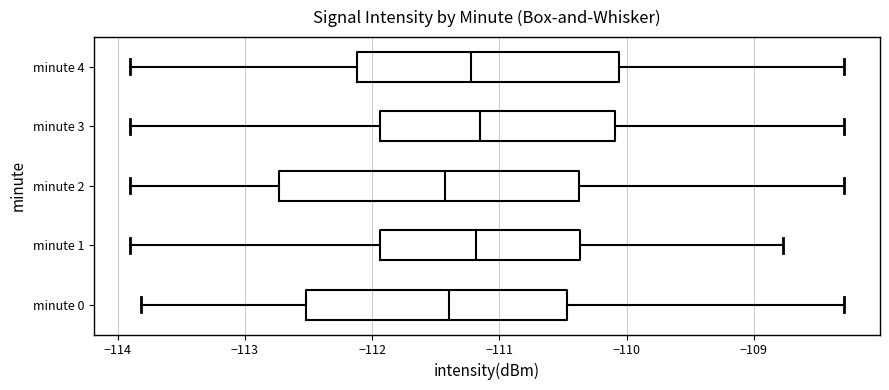

Reading bottom to top, read every box against the x-axis: the position of its median line, the range the box covers, and the ends of its whiskers. The values are not printed on the chart, so give them approximately, as read against the axis.

minute 0: median -111.4, box -112.5 to -110.5, whiskers -113.8 to -108.3
minute 1: median -111.2, box -111.9 to -110.4, whiskers -113.9 to -108.8
minute 2: median -111.4, box -112.7 to -110.4, whiskers -113.9 to -108.3
minute 3: median -111.1, box -111.9 to -110.1, whiskers -113.9 to -108.3
minute 4: median -111.2, box -112.1 to -110.1, whiskers -113.9 to -108.3